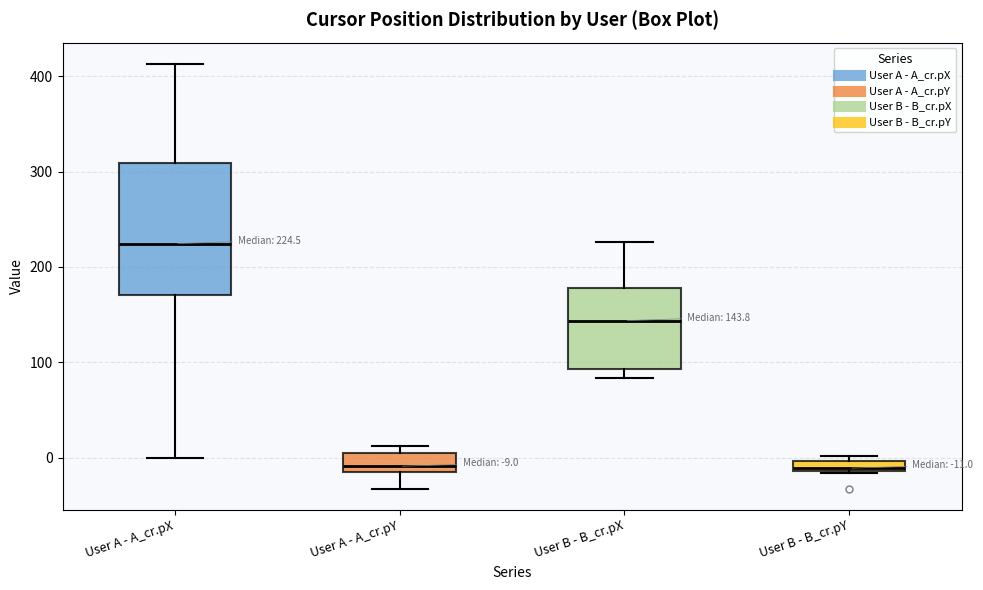

Which box is the tallest, from its lower edge to its upper edge?

User A - A_cr.pX